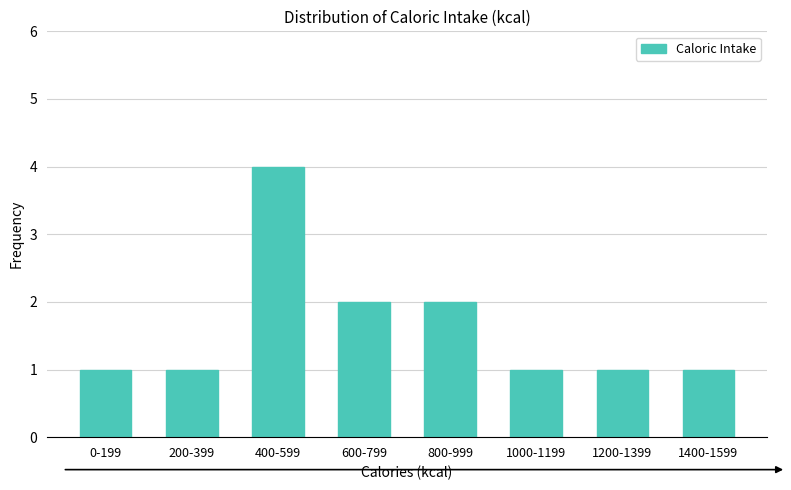

Reading left to right, what are all the values shown in this chart?

0-199=1	200-399=1	400-599=4	600-799=2	800-999=2	1000-1199=1	1200-1399=1	1400-1599=1